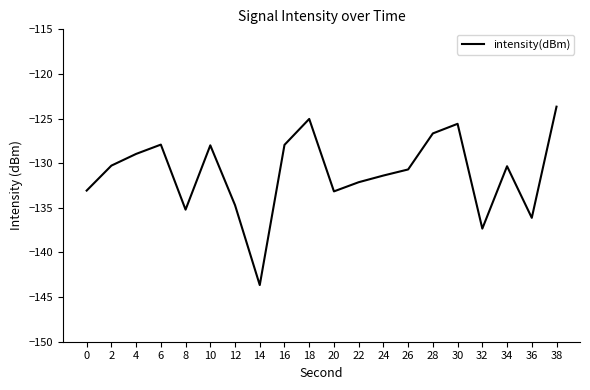

Is it true that the value at 26 is -73.8?

False